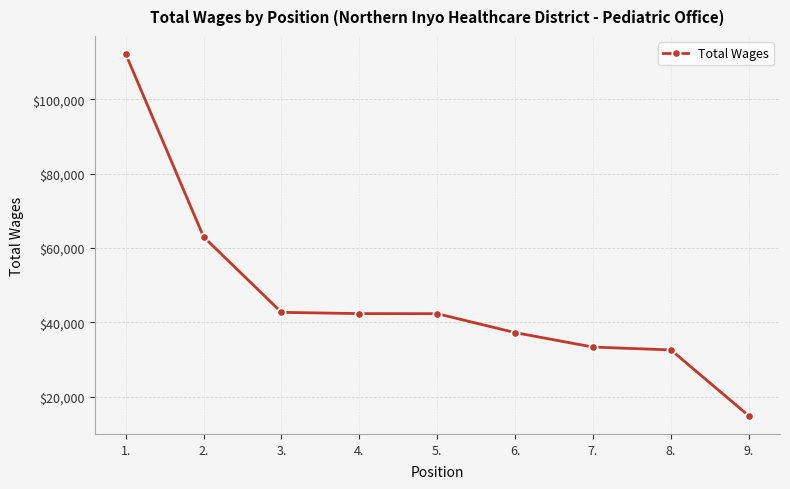

What is the greatest value displayed?

112127